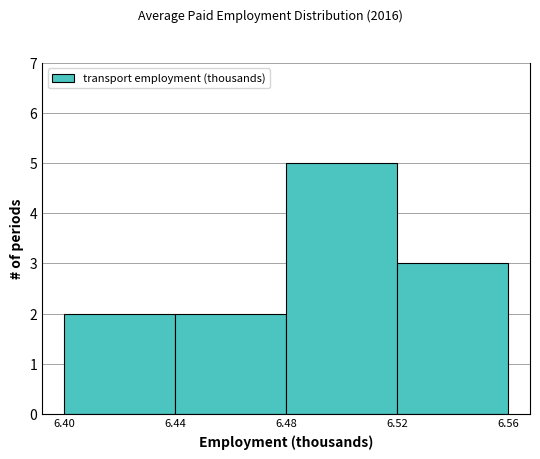

Reading left to right, transcribe this chart: for each bar, give the range it covers on the x-axis and its height. The values are not printed on the chart, so give them approximately, as read against the axis.

6.40 to 6.44: 2
6.44 to 6.48: 2
6.48 to 6.52: 5
6.52 to 6.56: 3